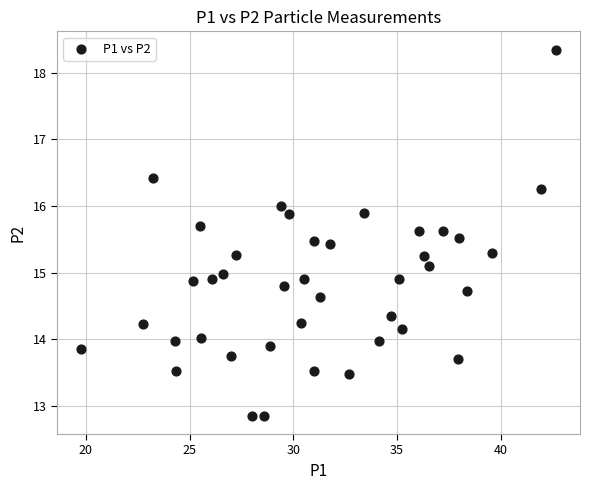

What is the range of X values (max minus min)?

22.9